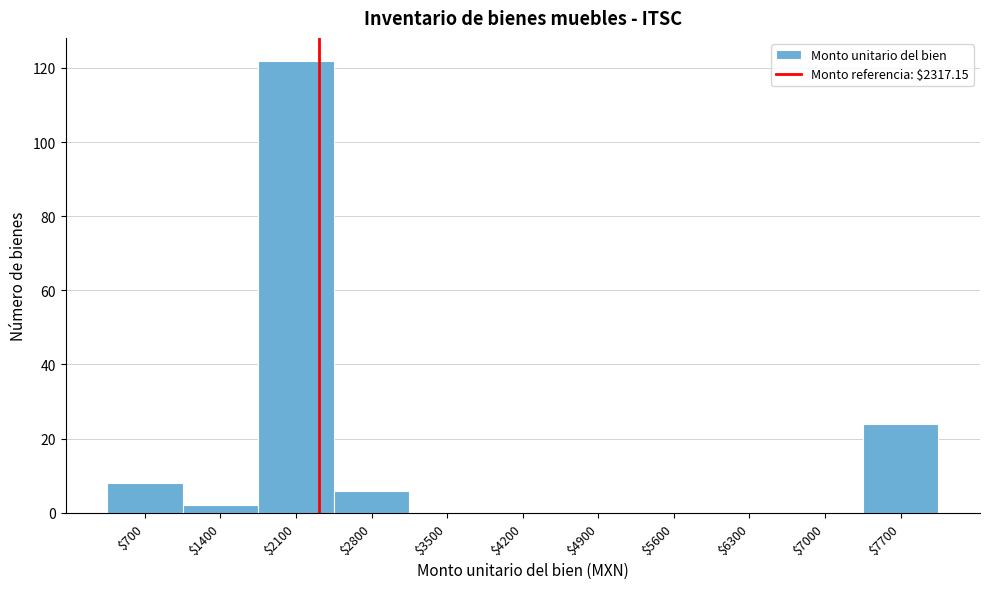

Over which range of the x-axis is the bar tallest?

1750 to 2450